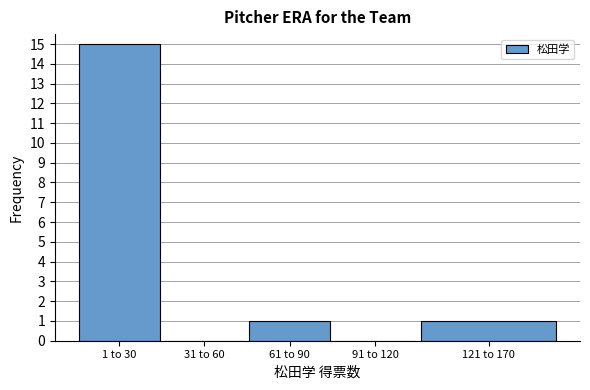

Reading left to right, list all the values displayed in this chart.

1 to 30=15	31 to 60=0	61 to 90=1	91 to 120=0	121 to 170=1